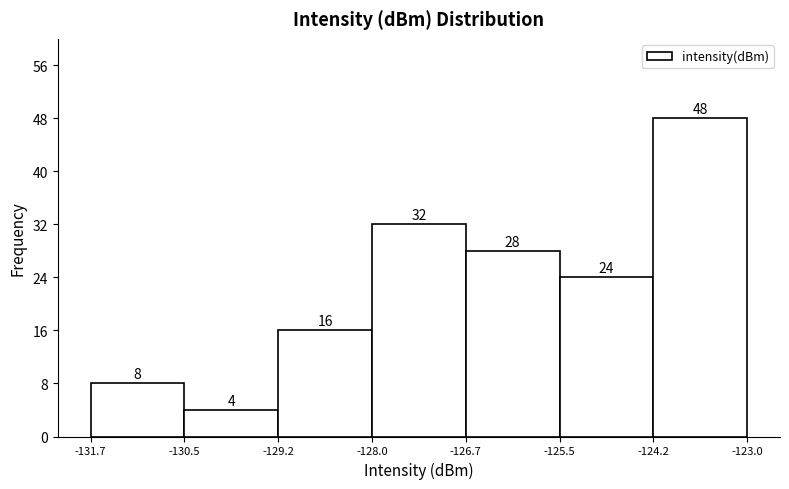

Reading left to right, list every bar in this chart as the range it spans on the x-axis followed by its height.

-131.7 to -130.5: 8
-130.5 to -129.2: 4
-129.2 to -128.0: 16
-128.0 to -126.7: 32
-126.7 to -125.5: 28
-125.5 to -124.2: 24
-124.2 to -123.0: 48